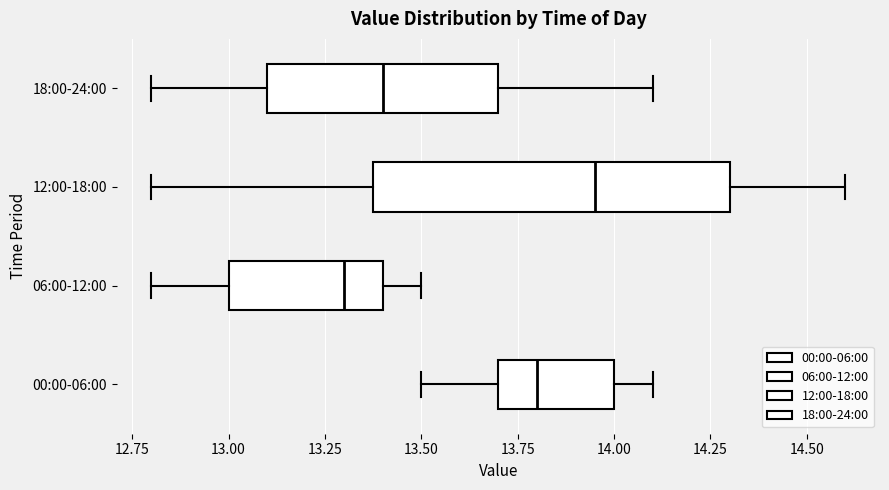

Which box has the furthest to the left median line?

06:00-12:00